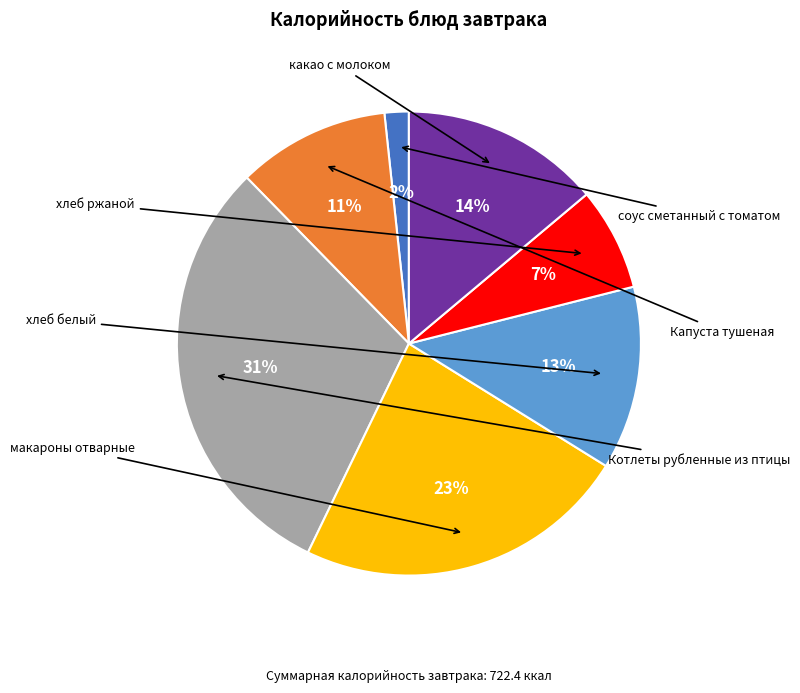

To the nearest percent, what is the average slice percentage?

14%